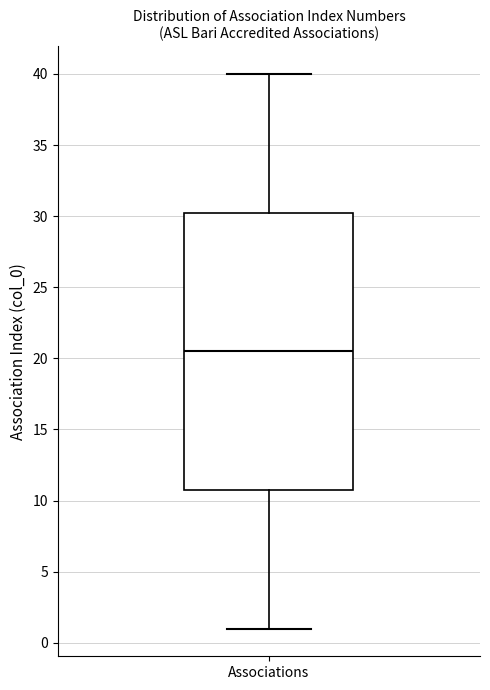

Read this box plot against the y-axis: the position of the median line, the range covered by the box, and the ends of both whiskers. The values are not printed on the chart, so give them approximately, as read against the axis.

median 20.5, box 11.0 to 30.5, whiskers 1.0 to 40.0